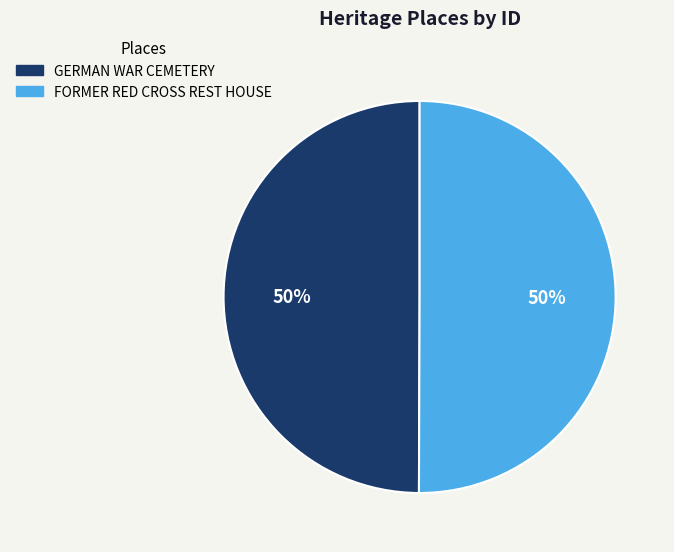

The GERMAN WAR CEMETERY slice represents 55% of the pie. True or false?

False